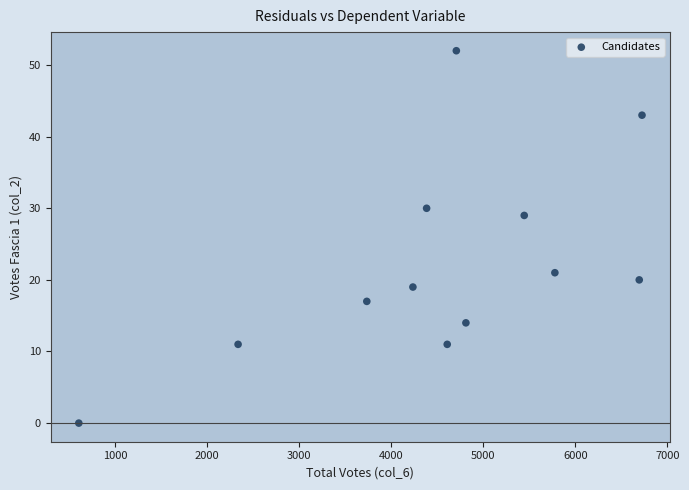

What Y value in the scatter plot is closest to 26?

29